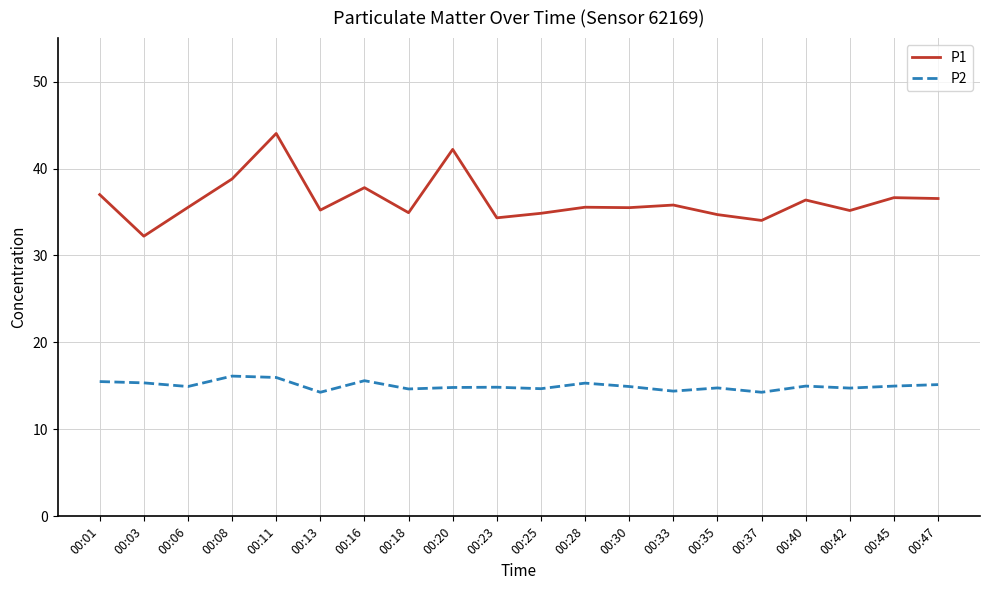

What is the difference between the second highest and minimum values in the P1 series?

10.0